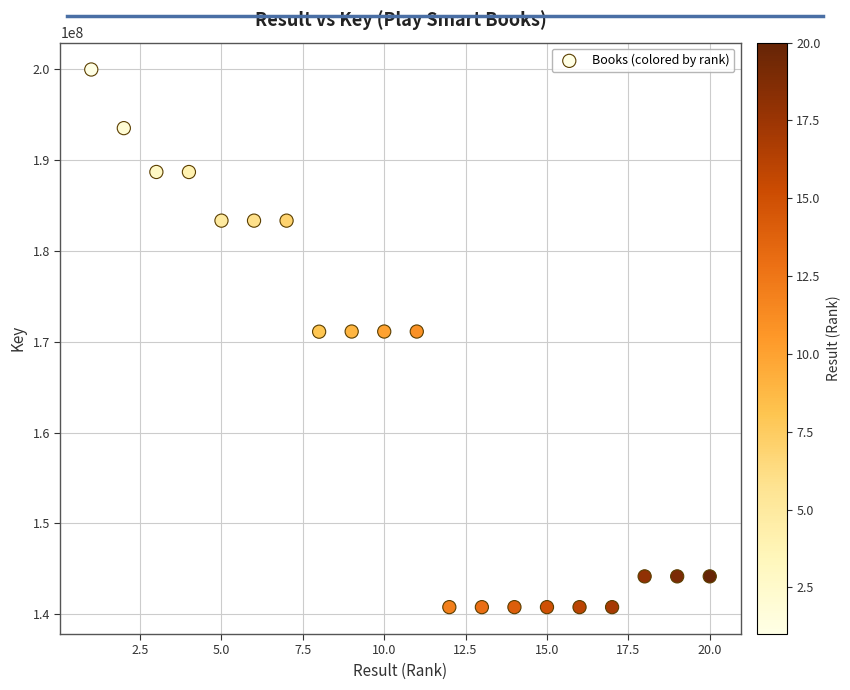

What is the range of Y values (max minus min)?

59164515